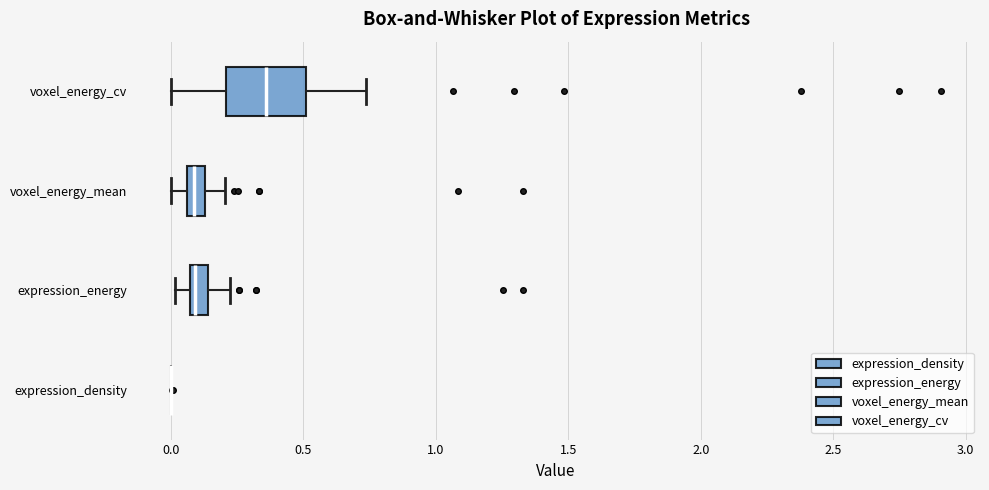

Where is the right edge of the box for expression_energy on the x-axis? The values are not printed on the chart, so give them approximately, as read against the axis.

0.15